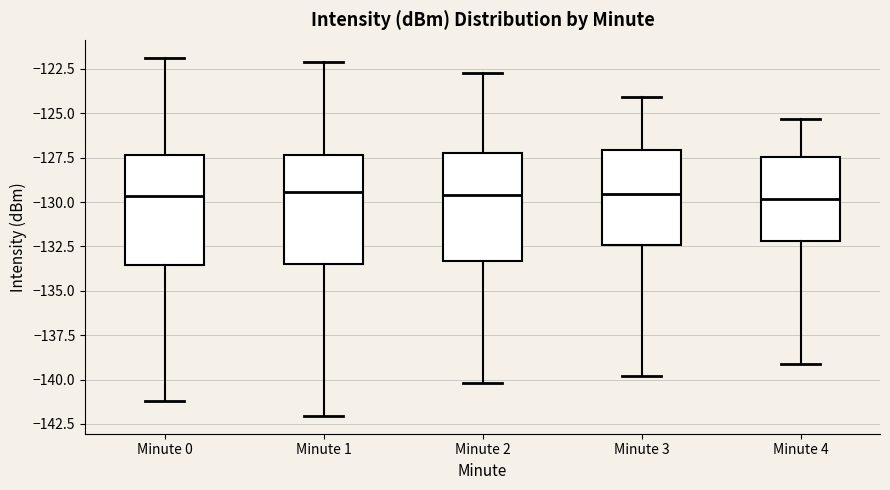

Reading left to right, read every box against the y-axis: the position of its median line, the range the box covers, and the ends of its whiskers. The values are not printed on the chart, so give them approximately, as read against the axis.

Minute 0: median -129.5, box -133.5 to -127.5, whiskers -141.0 to -122.0
Minute 1: median -129.5, box -133.5 to -127.5, whiskers -142.0 to -122.0
Minute 2: median -129.5, box -133.5 to -127.0, whiskers -140.0 to -122.5
Minute 3: median -129.5, box -132.5 to -127.0, whiskers -140.0 to -124.0
Minute 4: median -130.0, box -132.0 to -127.5, whiskers -139.0 to -125.5